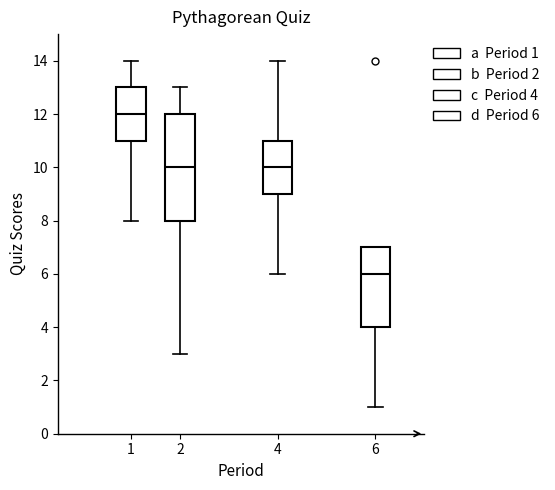

Which box's median line is the lowest?

6